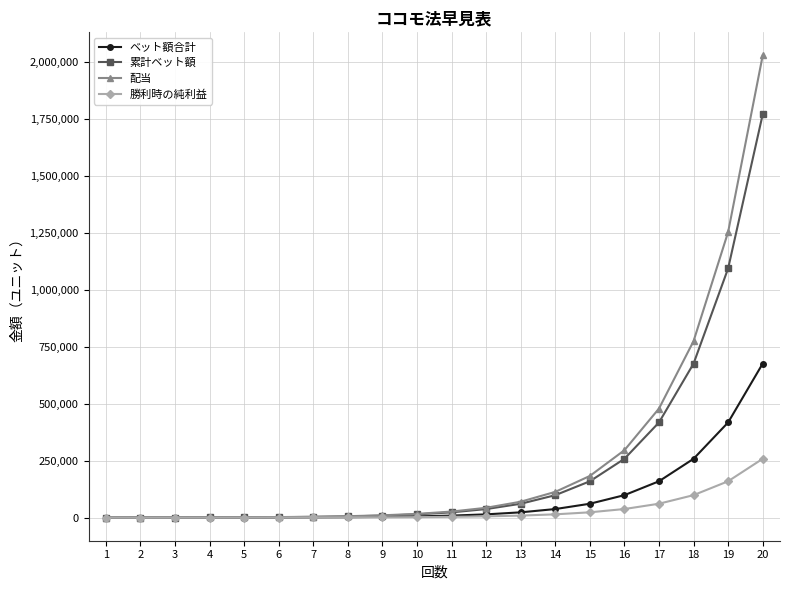

What is the sum of the 配当 values at 1 and 7?

4200